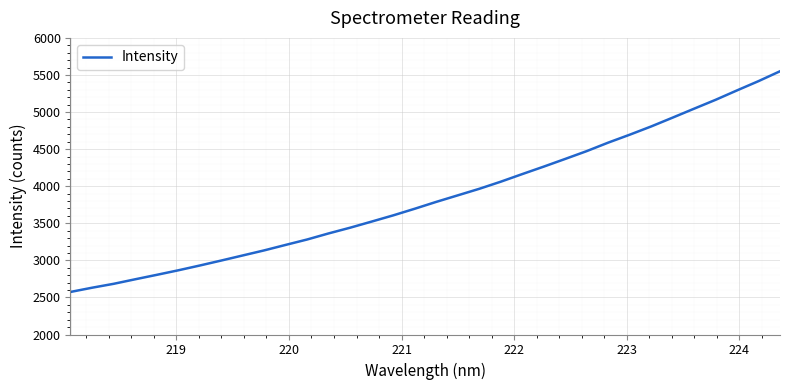

What is the greatest value displayed?

5549.9